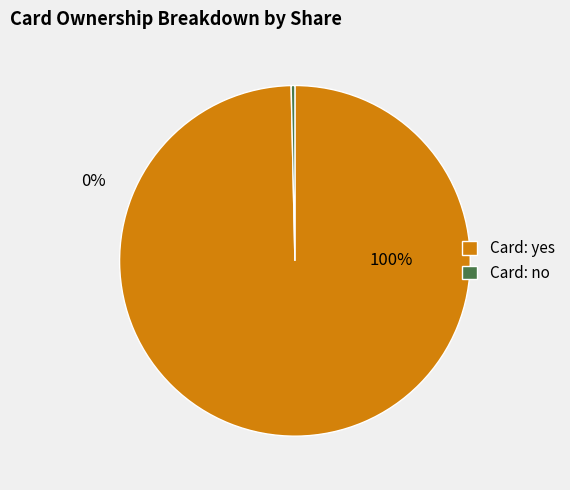

Is the sum of 26 and 39 greater than half?

No